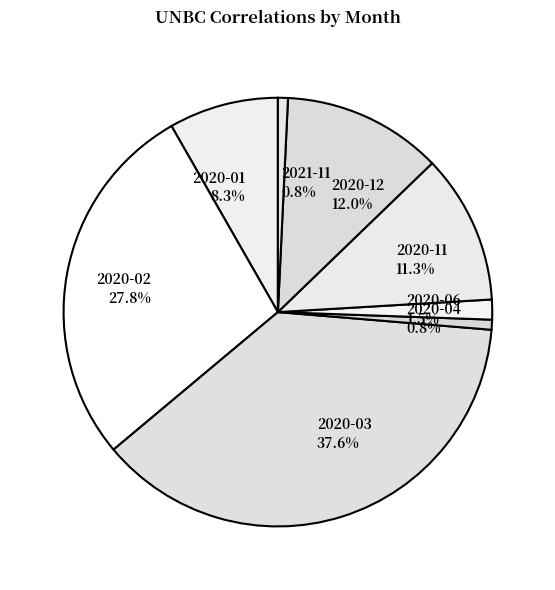

What is the ratio of the value at 2020-01 to the value at 2020-03?

0.2